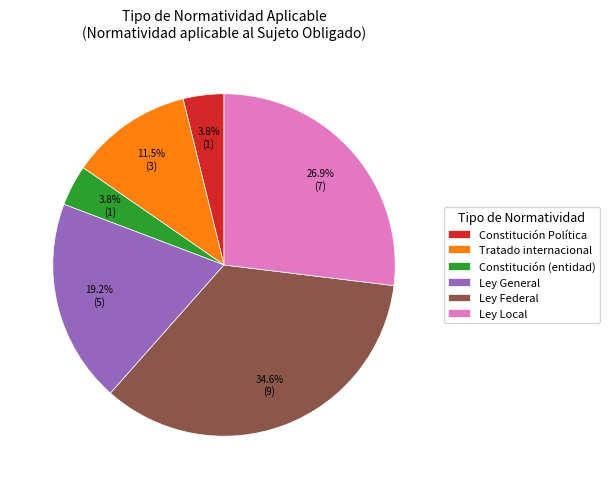

How many slices are in this pie chart?

6